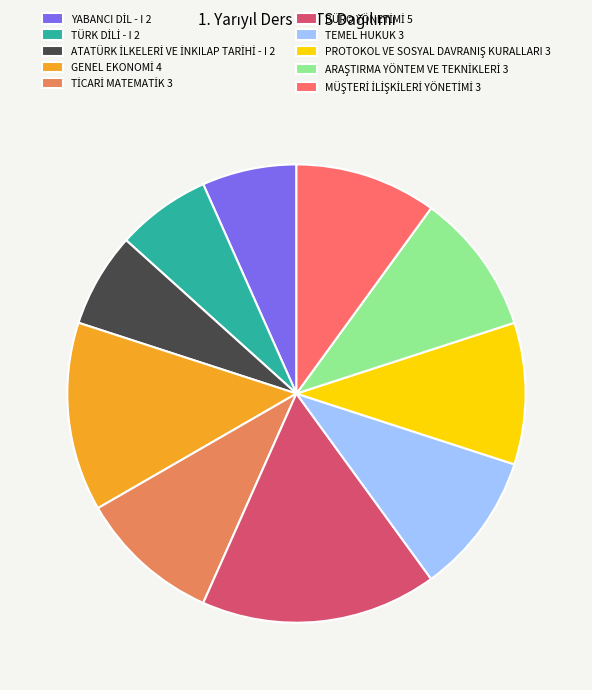

Does ARAŞTIRMA YÖNTEM VE TEKNİKLERİ account for over 50% of the chart?

No